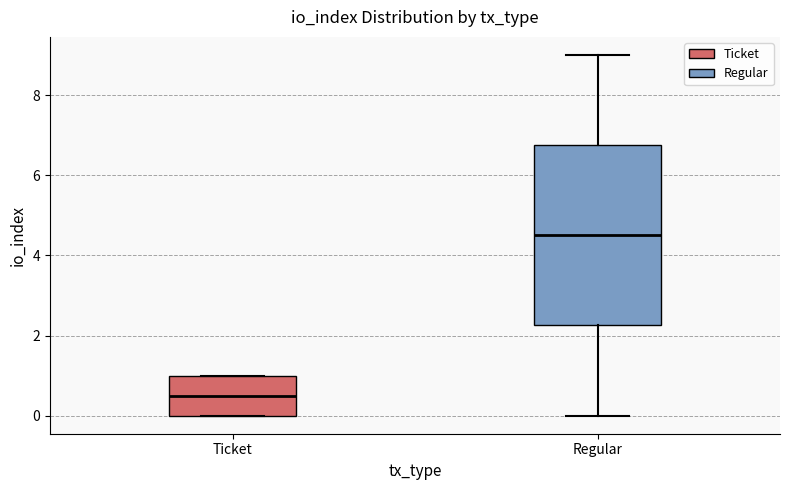

Reading left to right, transcribe this box plot: for each box, give where its median line is, the range the box spans, and where its two whiskers end, as read against the y-axis. The values are not printed on the chart, so give them approximately, as read against the axis.

Ticket: median 0.6, box 0.0 to 1.0, whiskers 0.0 to 1.0
Regular: median 4.6, box 2.2 to 6.8, whiskers 0.0 to 9.0